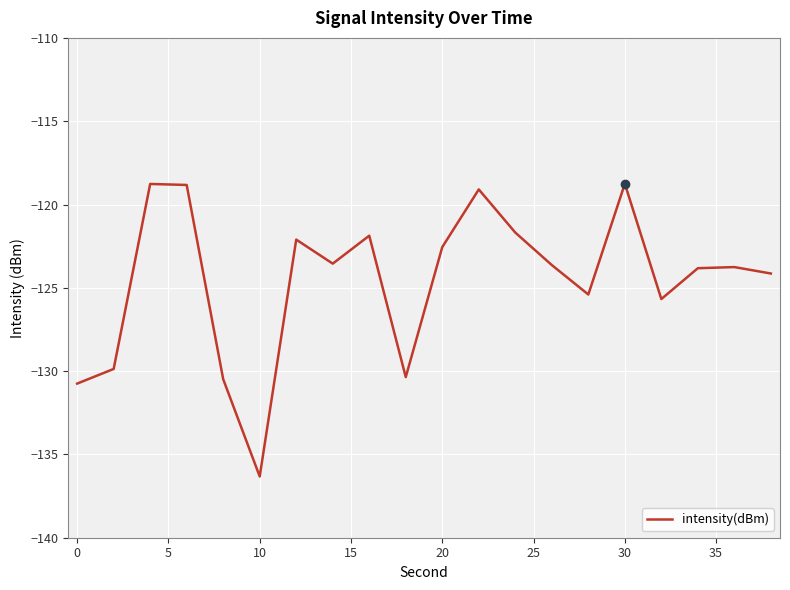

Count the number of data series in this chart.

1